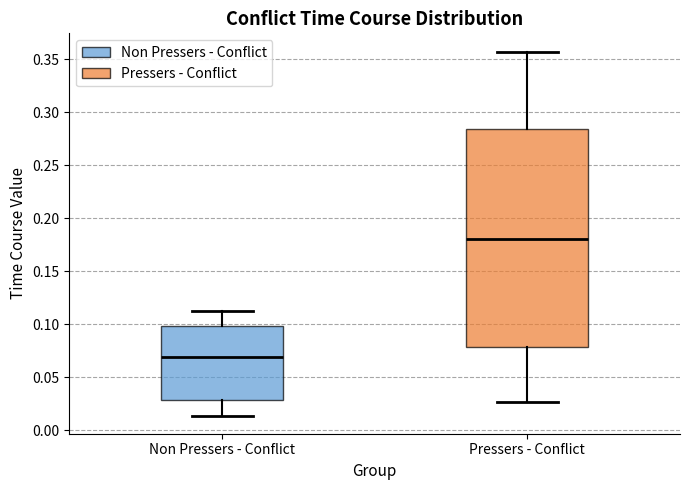

Reading left to right, read every box against the y-axis: the position of its median line, the range the box covers, and the ends of its whiskers. The values are not printed on the chart, so give them approximately, as read against the axis.

Non Pressers - Conflict: median 0.070, box 0.030 to 0.100, whiskers 0.015 to 0.115
Pressers - Conflict: median 0.180, box 0.080 to 0.285, whiskers 0.025 to 0.355